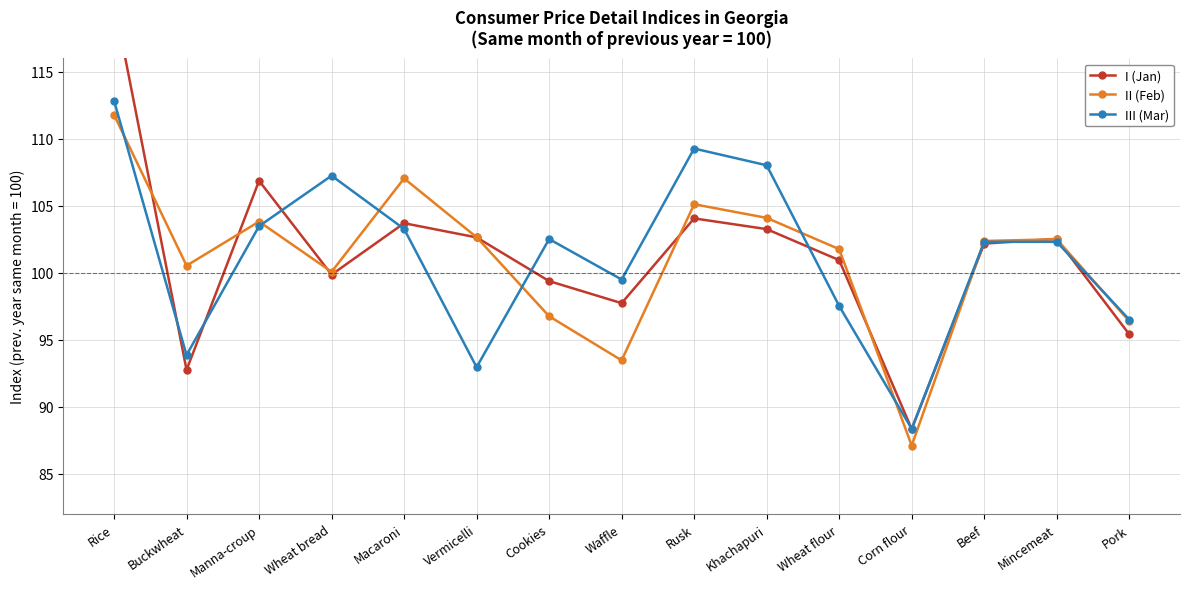

Is it true that III (Mar) equals 133.5 at Corn flour?

False